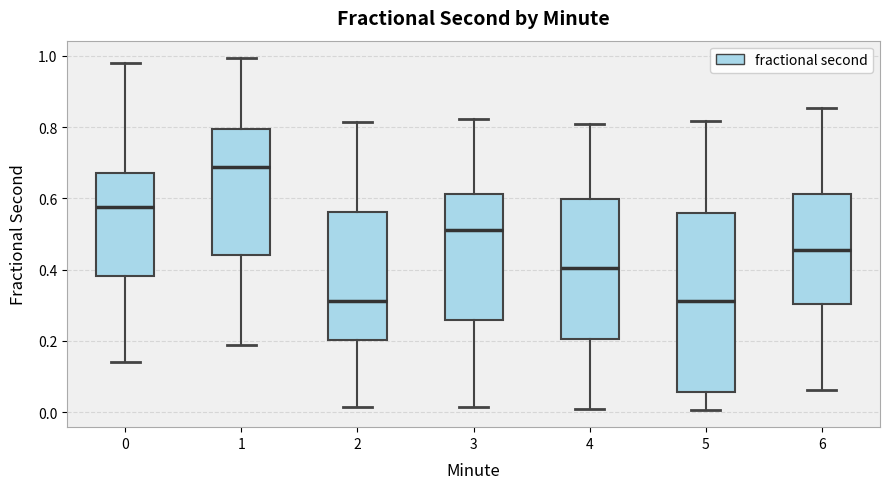

Which box's median line is the highest?

1